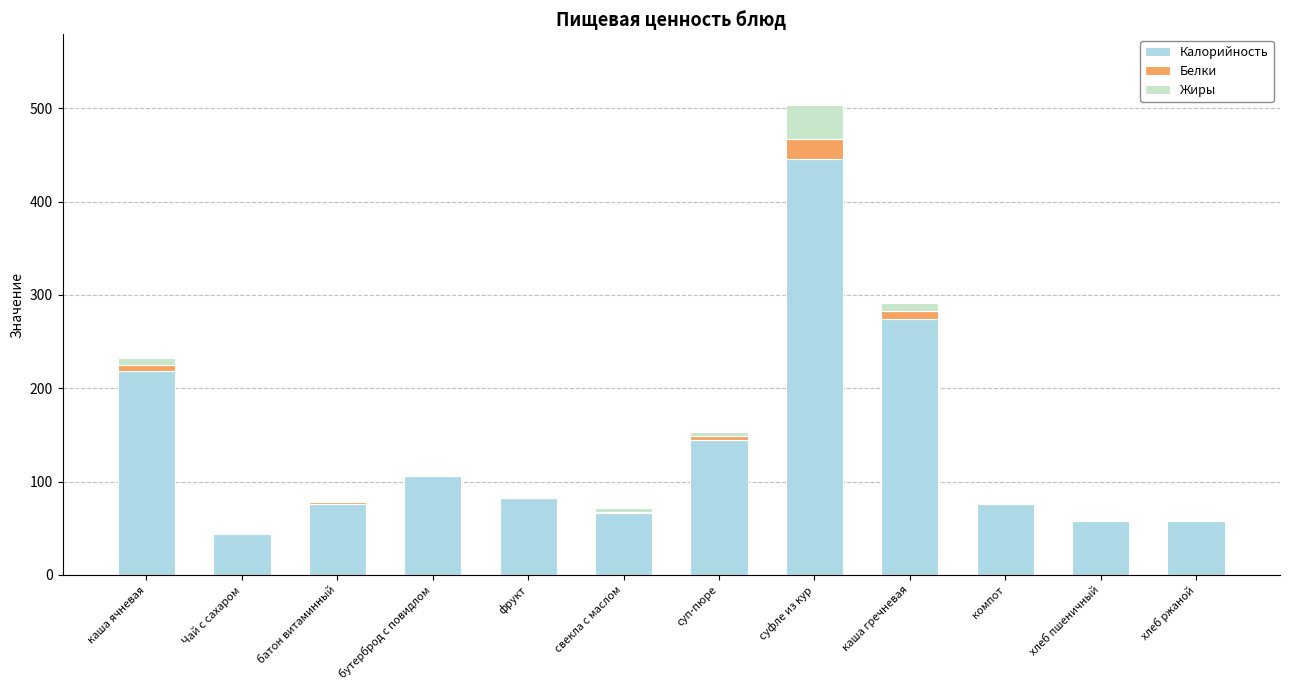

The value of Калорийность at компот is 76.0. True or false?

True